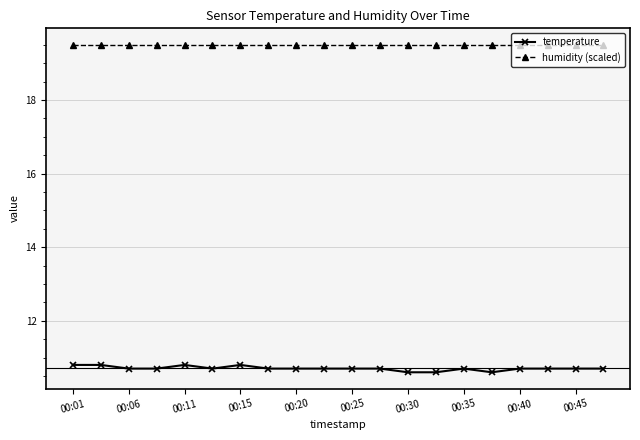

List the series in order of their peak value, lowest first.

temperature, humidity (scaled)